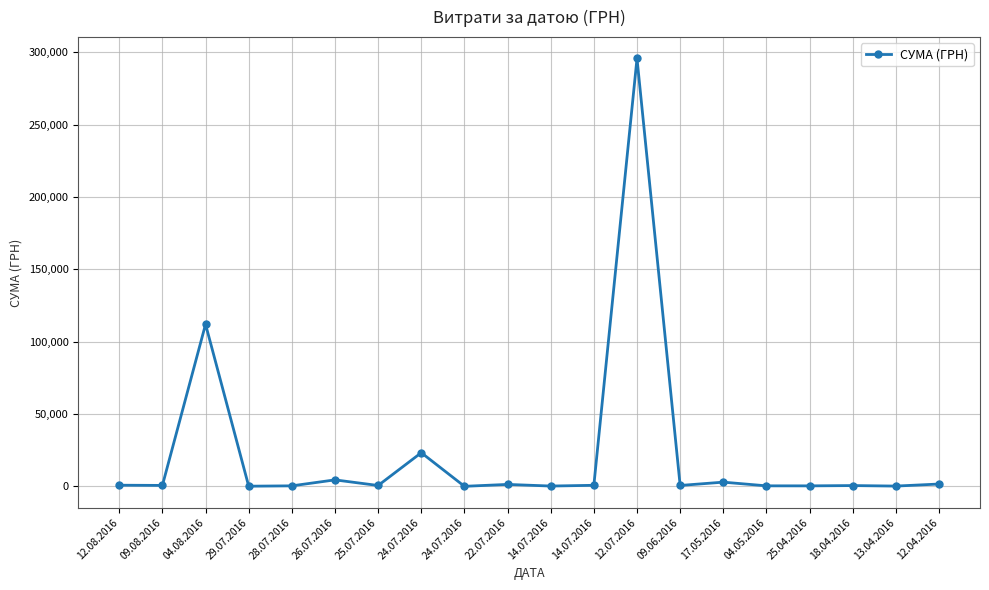

Where is the first local maximum?

04.08.2016